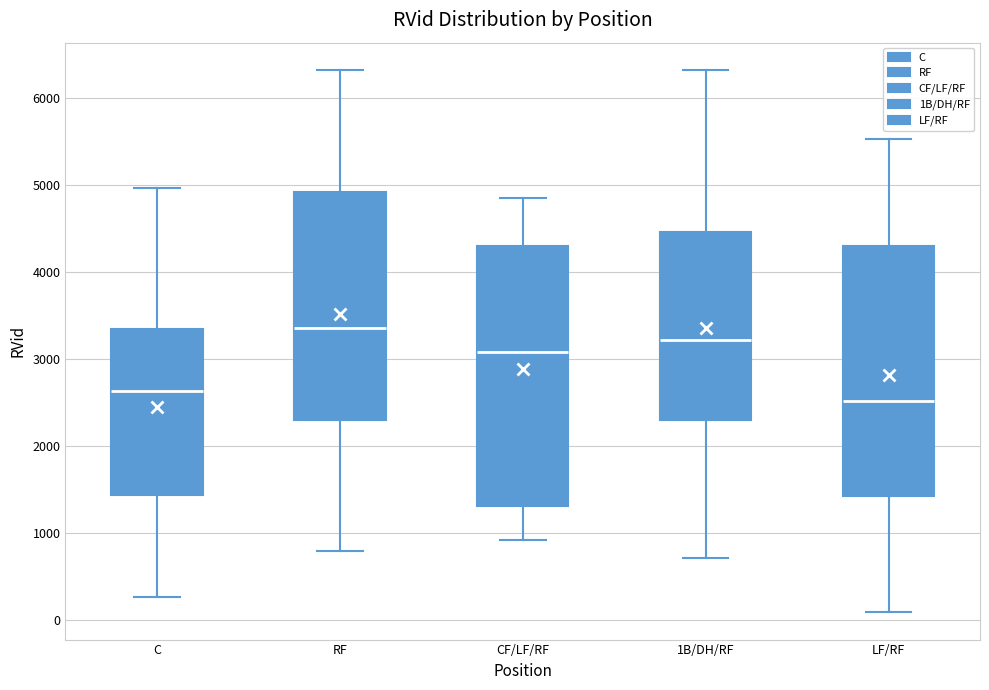

Comparing the boxes themselves (not the whiskers), which one is the tallest?

CF/LF/RF